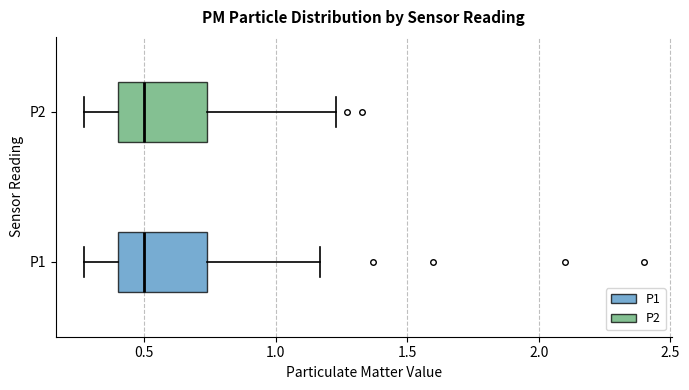

Reading bottom to top, transcribe this box plot: for each box, give where its median line is, the range the box spans, and where its two whiskers end, as read against the x-axis. The values are not printed on the chart, so give them approximately, as read against the axis.

P1: median 0.50, box 0.40 to 0.75, whiskers 0.25 to 1.15
P2: median 0.50, box 0.40 to 0.75, whiskers 0.25 to 1.25